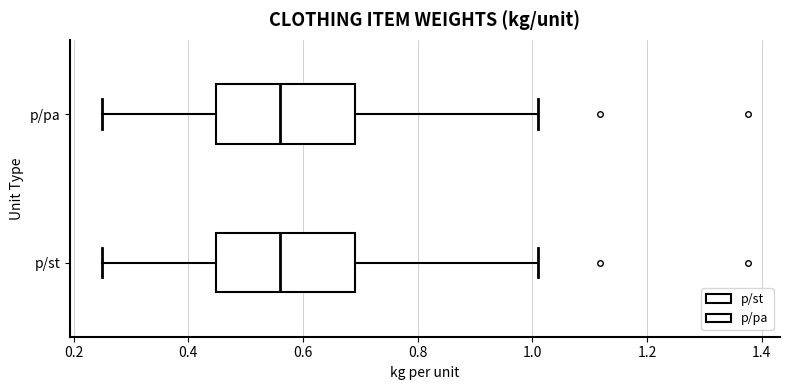

Where is the left edge of the box for p/st on the x-axis? The values are not printed on the chart, so give them approximately, as read against the axis.

0.44